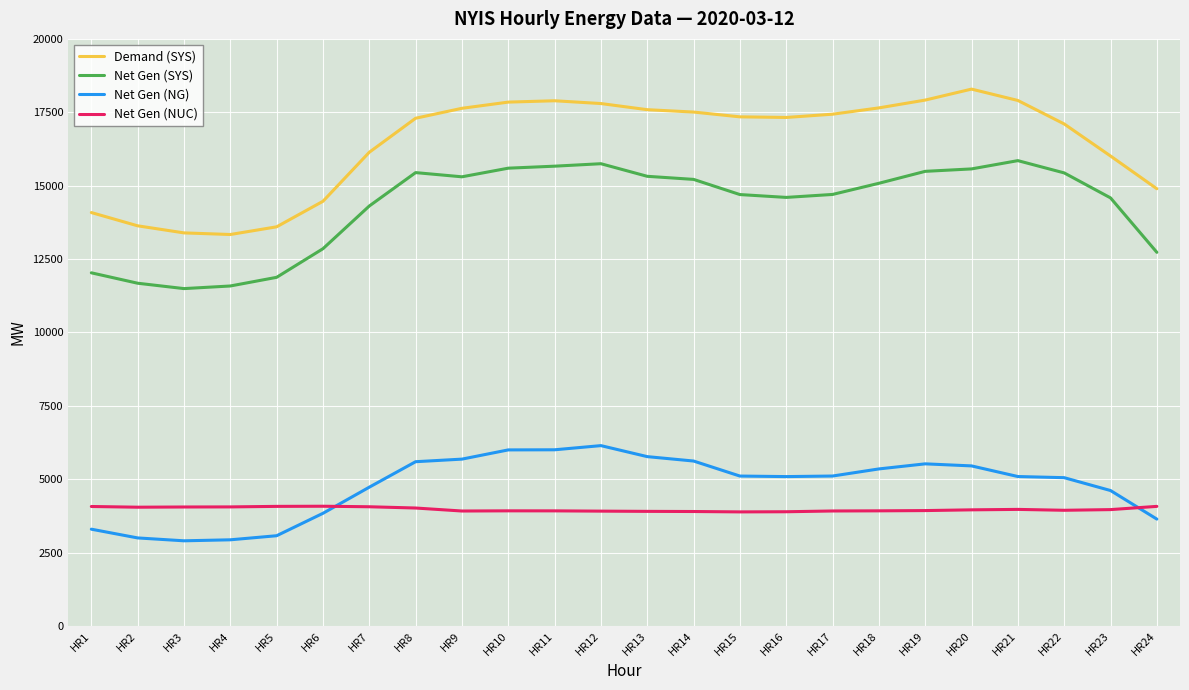

What is the highest value of the Demand (SYS) series?

18289